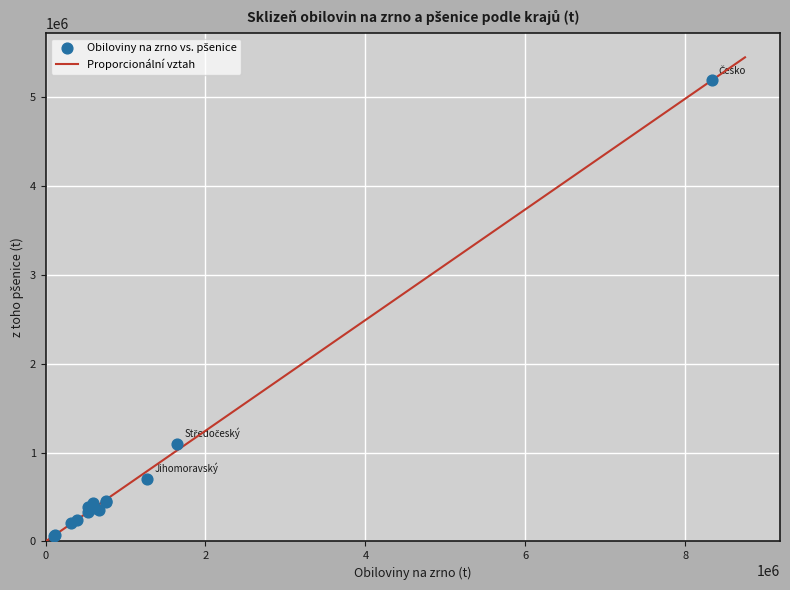

What Y value in the scatter plot is closest to 2627032?

1101300.3